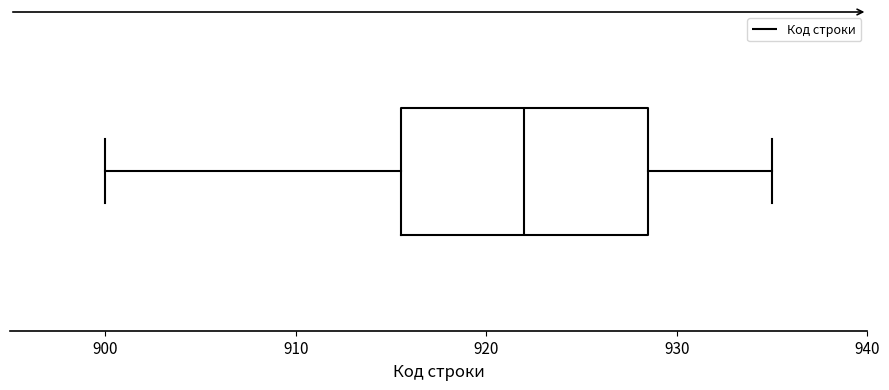

Read this box plot against the x-axis: the position of the median line, the range covered by the box, and the ends of both whiskers. The values are not printed on the chart, so give them approximately, as read against the axis.

median 922, box 916 to 929, whiskers 900 to 935